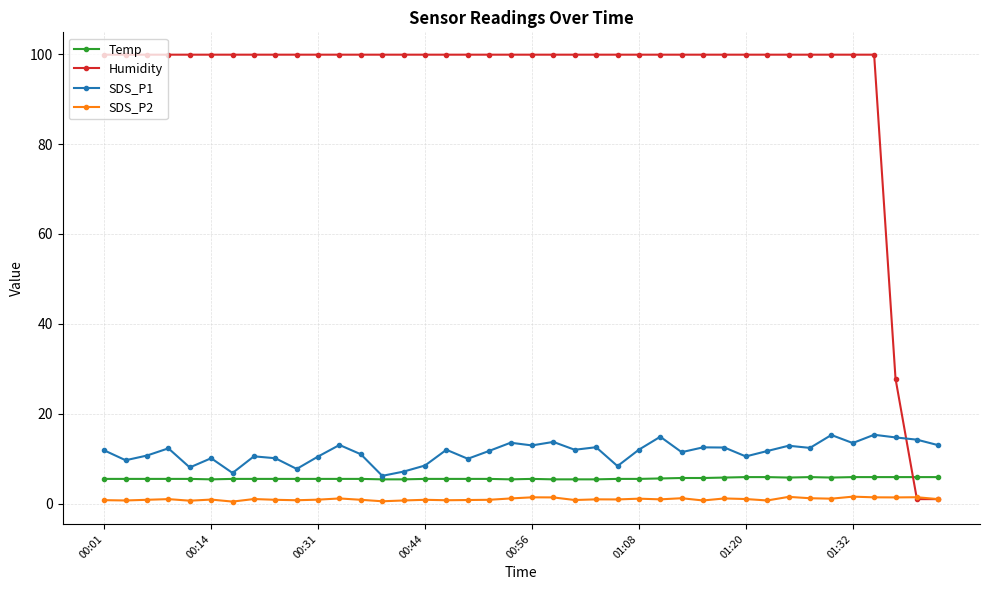

What is the value of the SDS_P1 point at the 27th from the left?

14.9